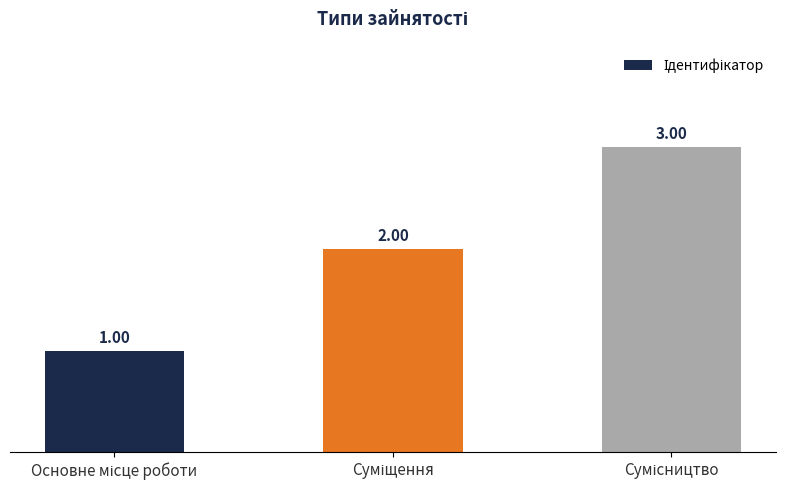

Count the number of categories in the chart.

3